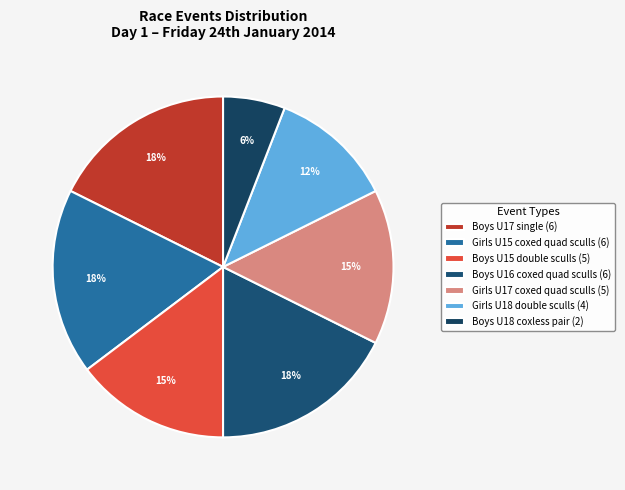

How many segments does this pie chart have?

7